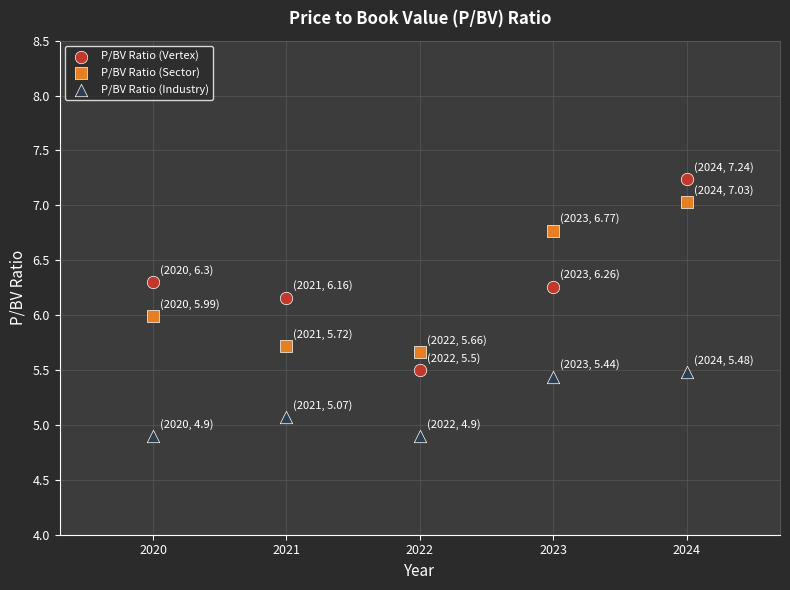

Which series has the largest Y range (max minus min)?

P/BV Ratio (Vertex)